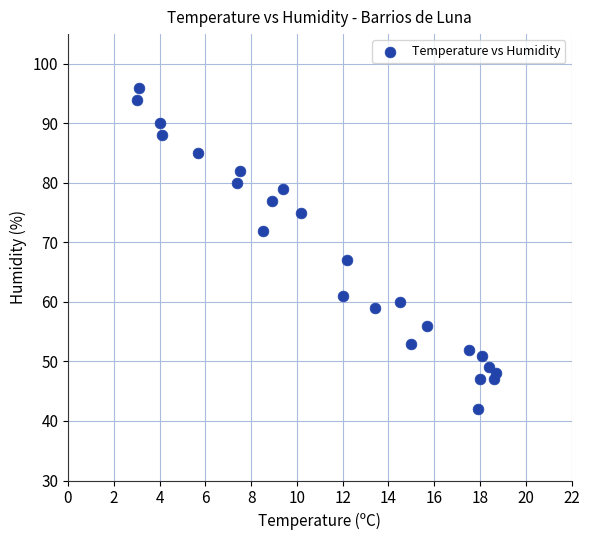

What Y value in the scatter plot is closest to 69?

67